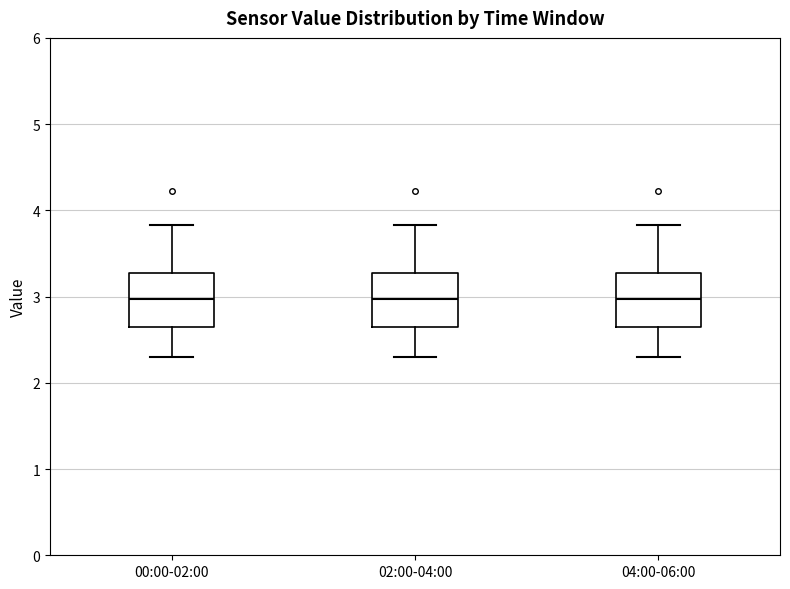

Reading left to right, read every box against the y-axis: the position of its median line, the range the box covers, and the ends of its whiskers. The values are not printed on the chart, so give them approximately, as read against the axis.

00:00-02:00: median 3.0, box 2.7 to 3.3, whiskers 2.3 to 3.8
02:00-04:00: median 3.0, box 2.7 to 3.3, whiskers 2.3 to 3.8
04:00-06:00: median 3.0, box 2.7 to 3.3, whiskers 2.3 to 3.8